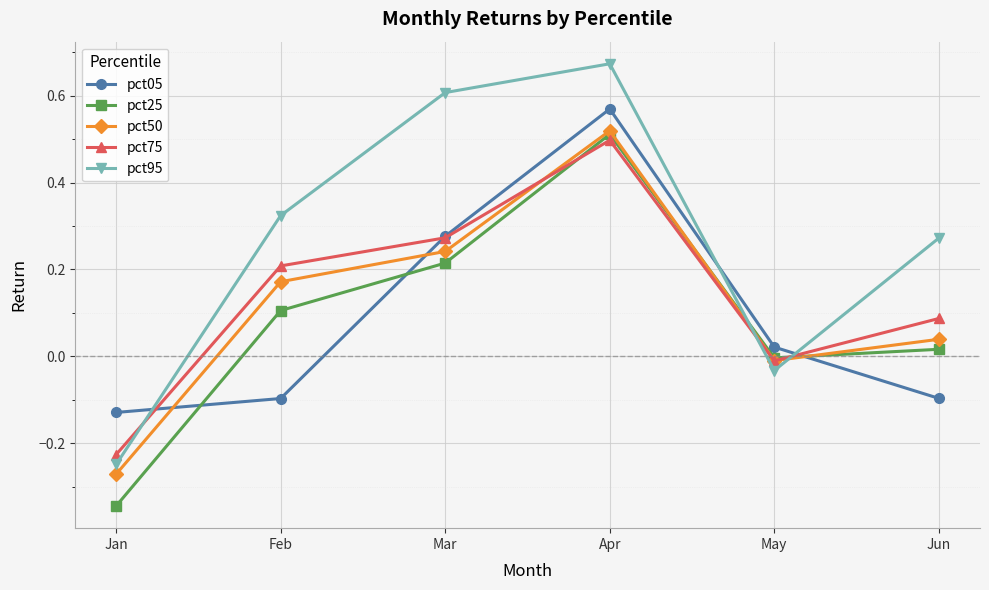

How many interior local peaks does the pct95 series have?

1